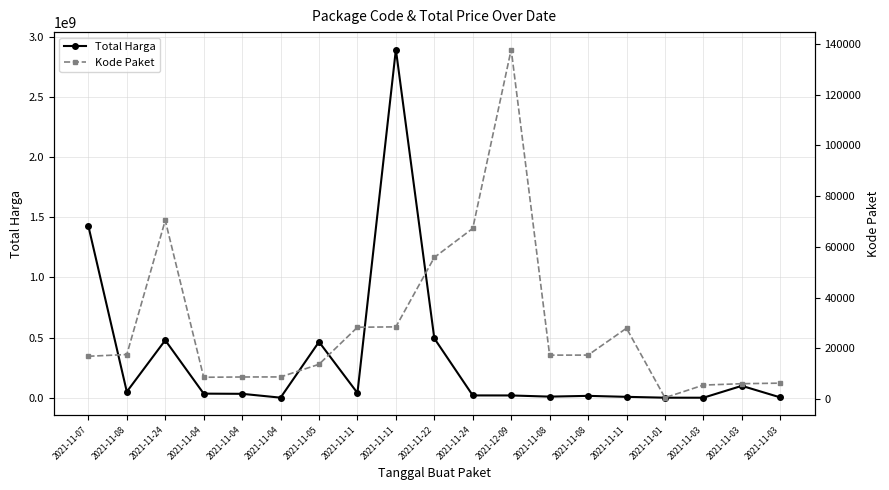

At which label does Kode Paket reach its minimum?

2021-11-01